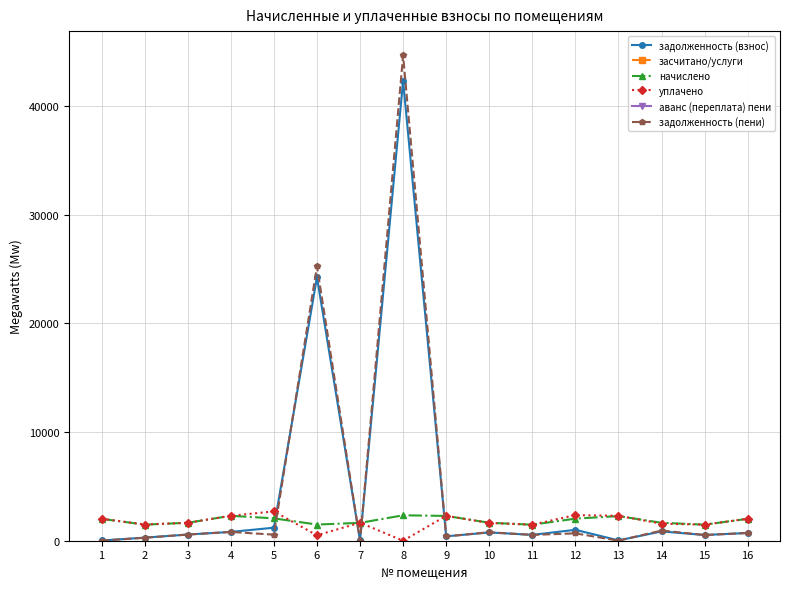

True or false: уплачено has more than 2 points higher than both neighbors.

True